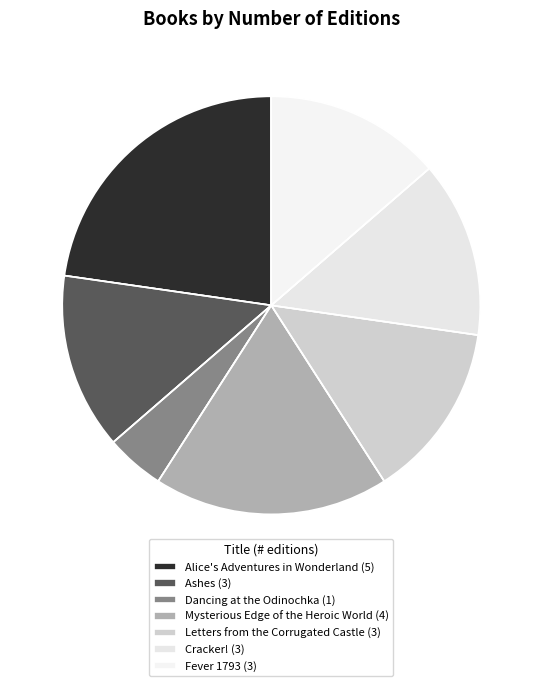

What percentage do Letters from the Corrugated Castle and Mysterious Edge of the Heroic World together represent?

31.8%